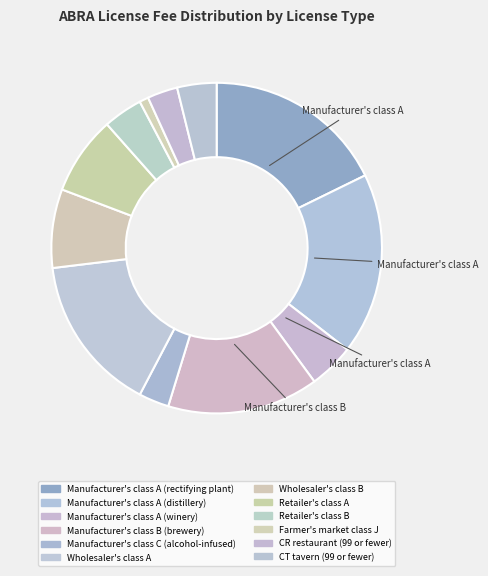

How many segments does this pie chart have?

12